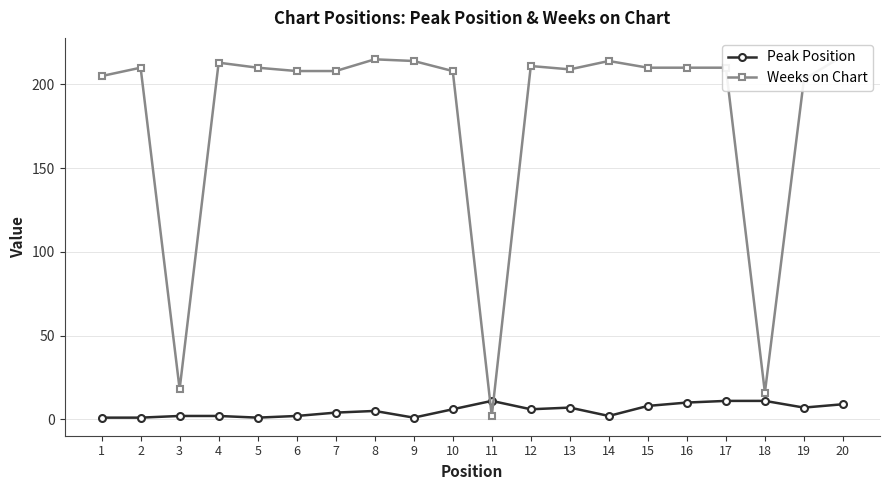

Which series has the largest total across all categories?

Weeks on Chart